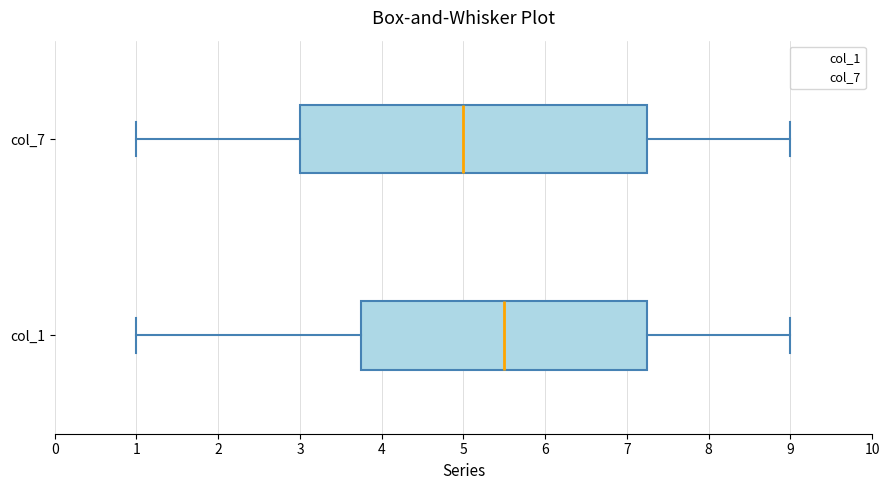

Which box's median line is the furthest to the right?

col_1